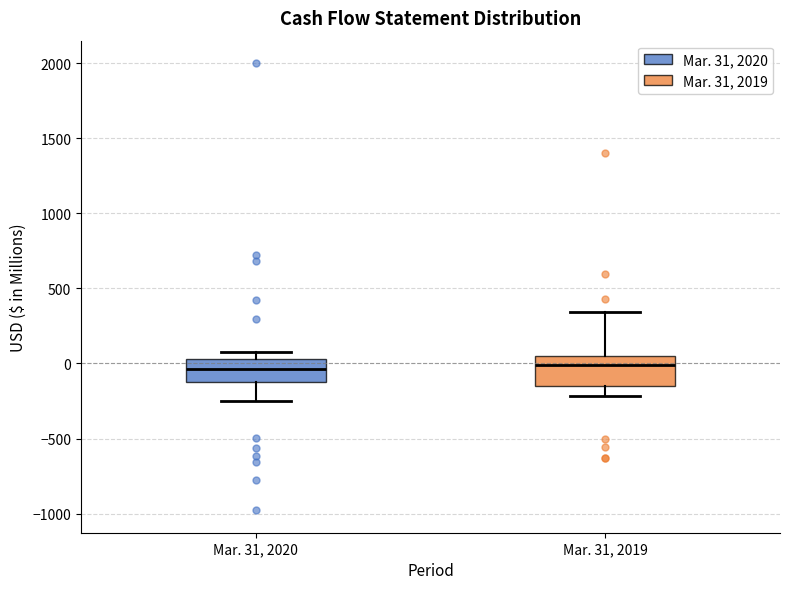

Where is the upper edge of the box for Mar. 31, 2019 on the y-axis? The values are not printed on the chart, so give them approximately, as read against the axis.

50